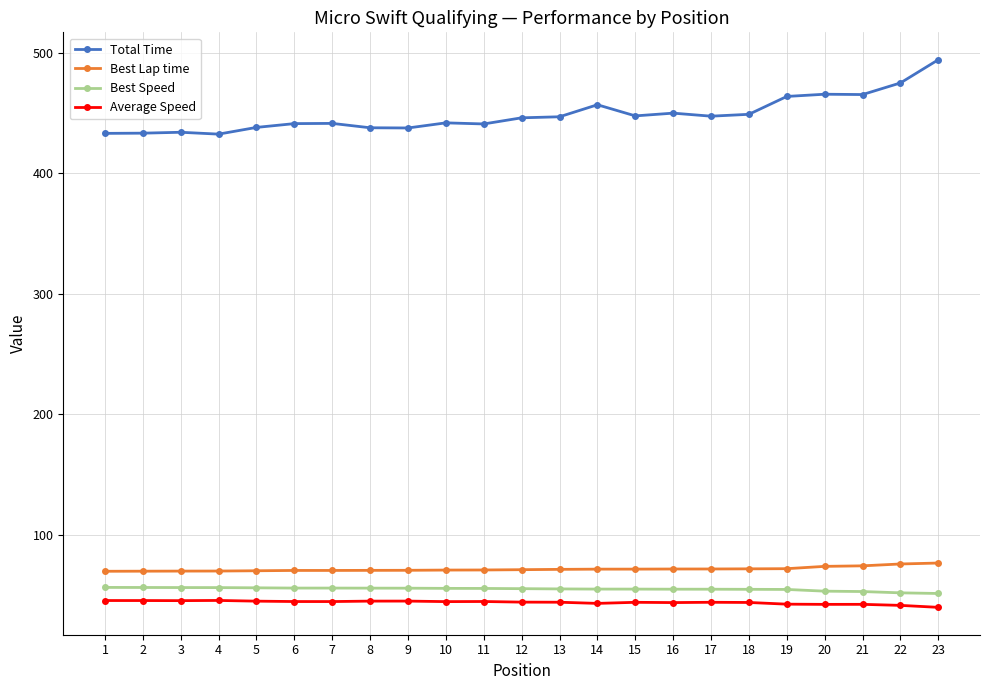

Is this an area chart (filled region under the line)?

No